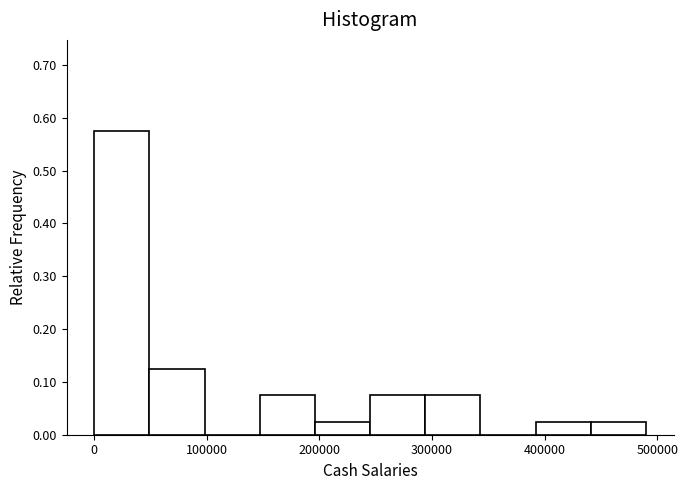

What is the height of the bar covering 250000 to 290000 on the x-axis? Neither the bar edges nor the heights are printed on the chart, so give them approximately, as read against the axes.

0.08